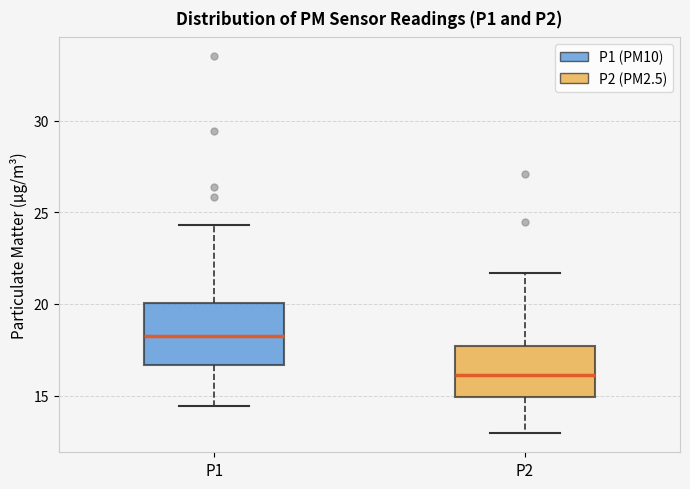

Where does the median line of the box for P2 sit on the y-axis? The values are not printed on the chart, so give them approximately, as read against the axis.

16.0